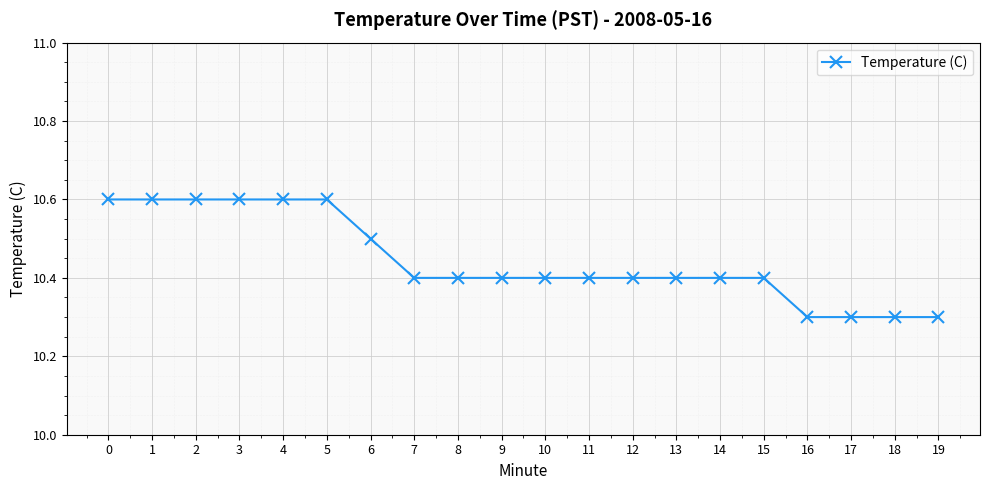

Approximately how many times larger is the value at 12 compared to 18?

1.0